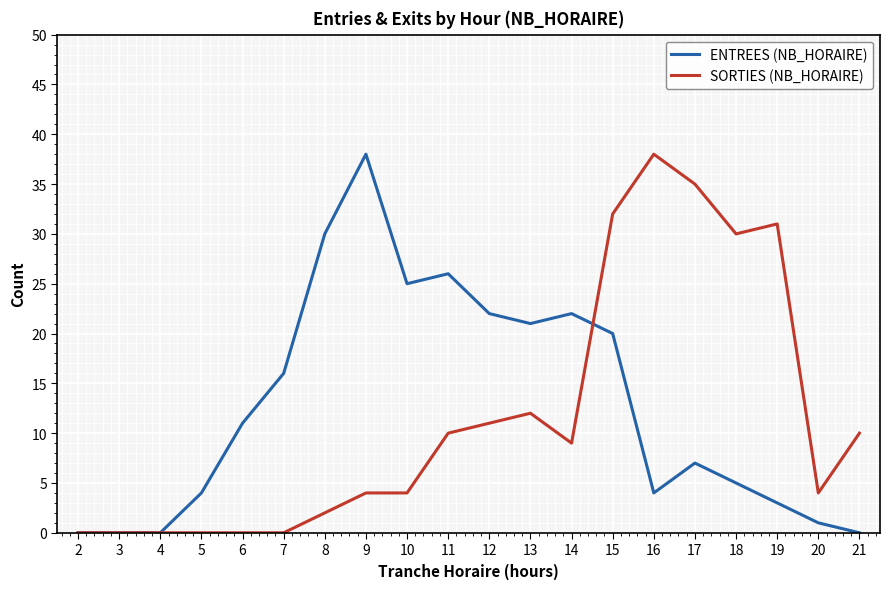

The value of SORTIES (NB_HORAIRE) at 19 is 48. True or false?

False